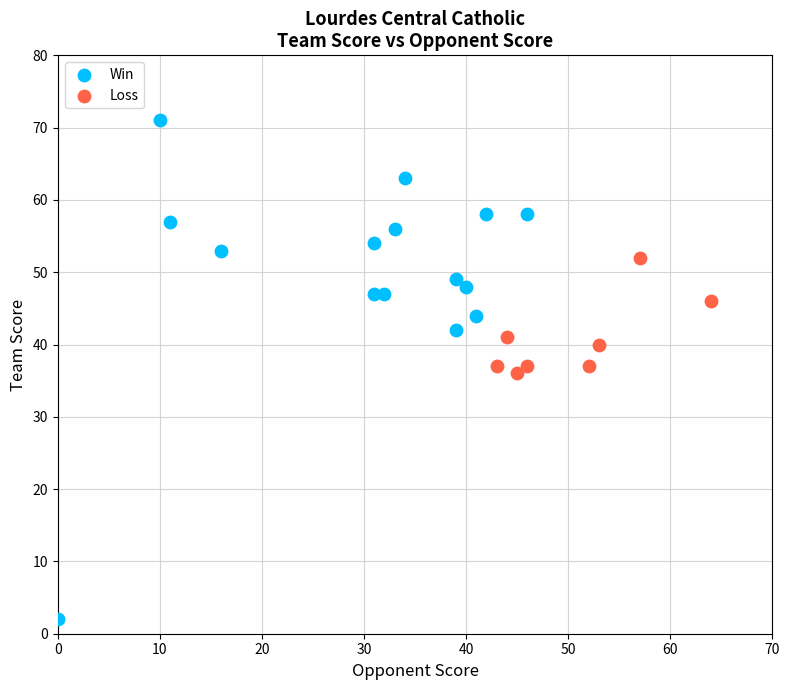

What are all the series names shown in the legend?

Win, Loss